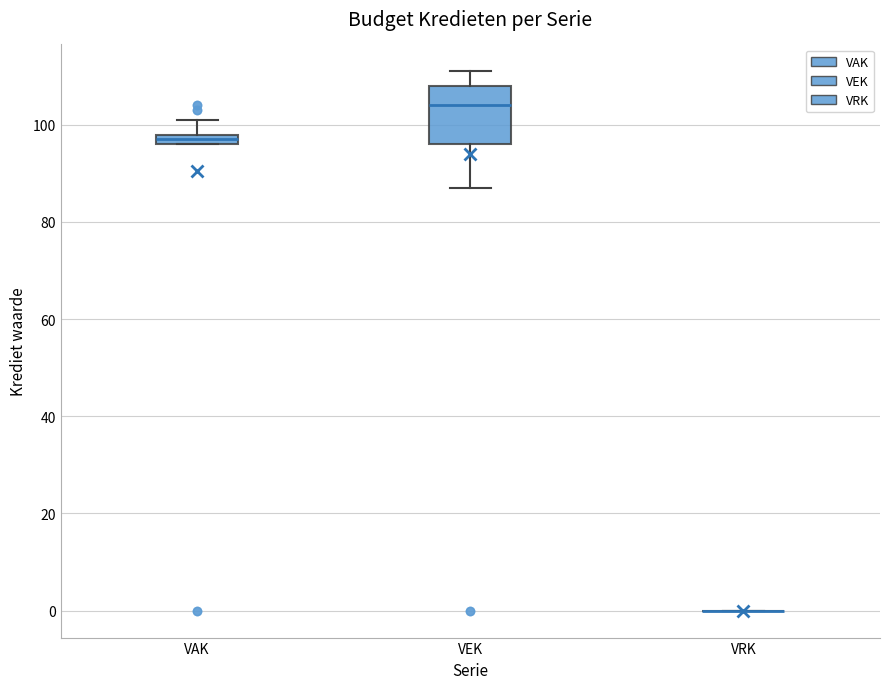

Which box is the tallest, from its lower edge to its upper edge?

VEK